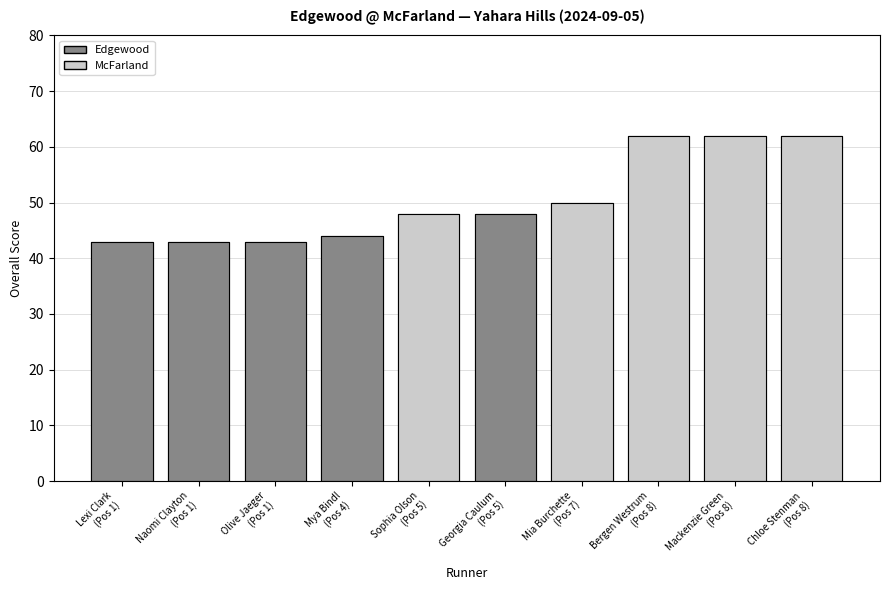

How many values are below 48?

4